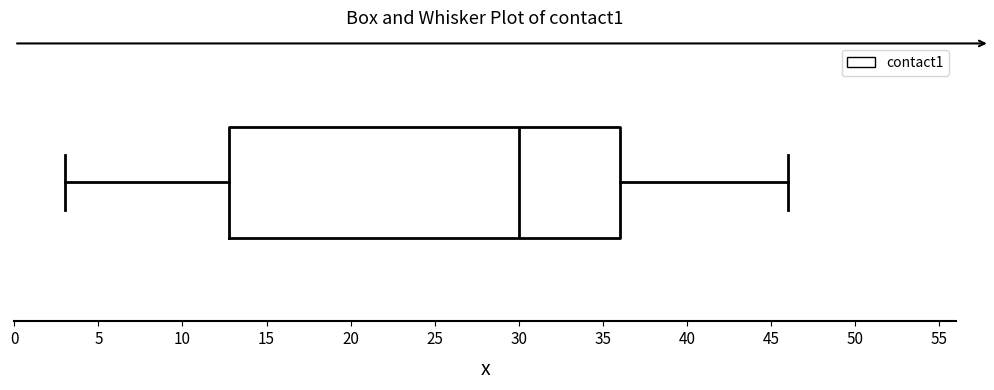

Read this box plot against the x-axis: the position of the median line, the range covered by the box, and the ends of both whiskers. The values are not printed on the chart, so give them approximately, as read against the axis.

median 30, box 13 to 36, whiskers 3 to 46